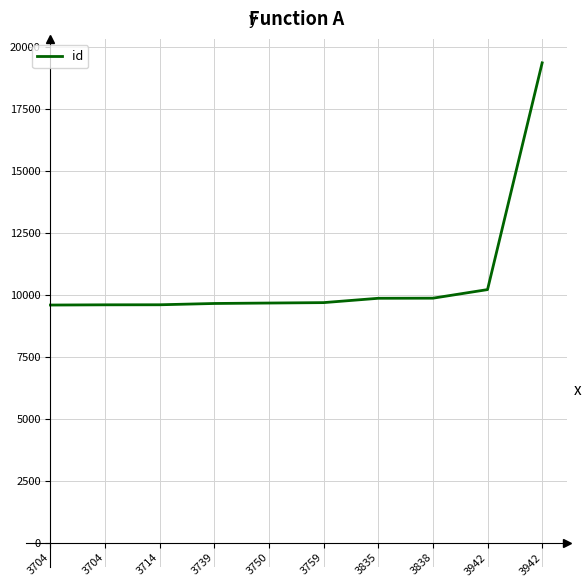

True or false: the data shows 14983 at 3714.

False